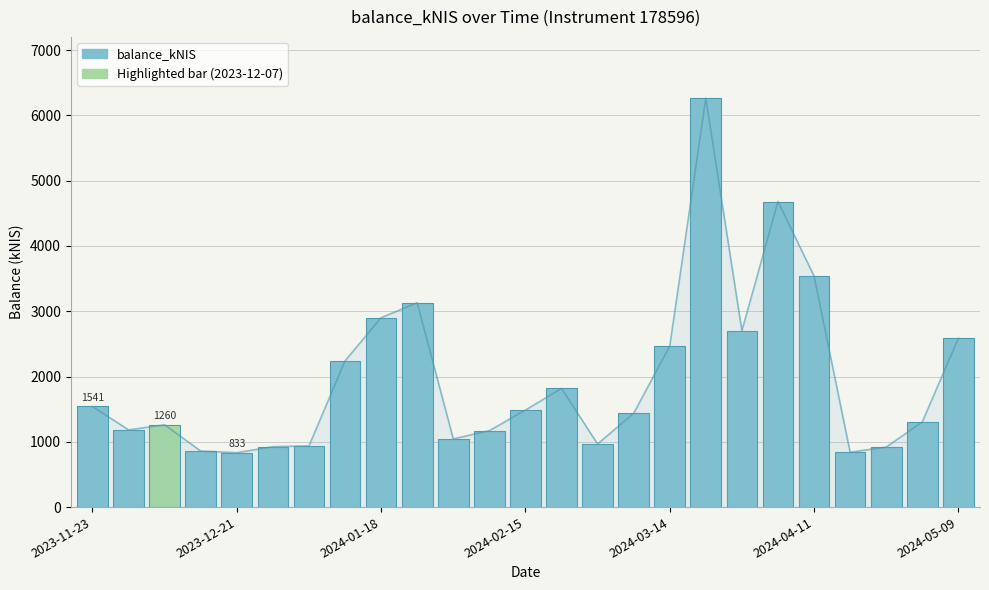

How many values are below 1435?

12